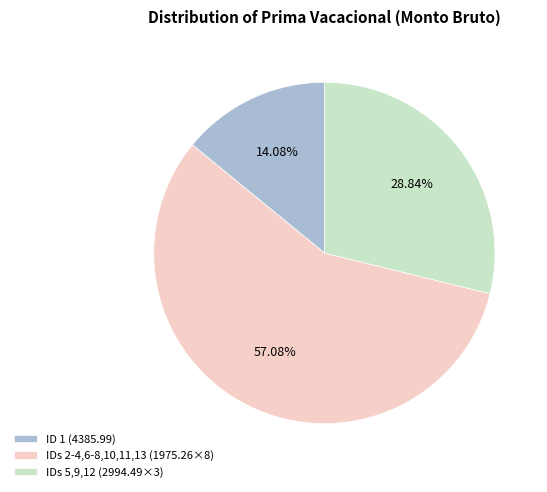

Rank the categories by value from highest to lowest.

IDs 2-4,6-8,10,11,13 (1975.26×8), IDs 5,9,12 (2994.49×3), ID 1 (4385.99)